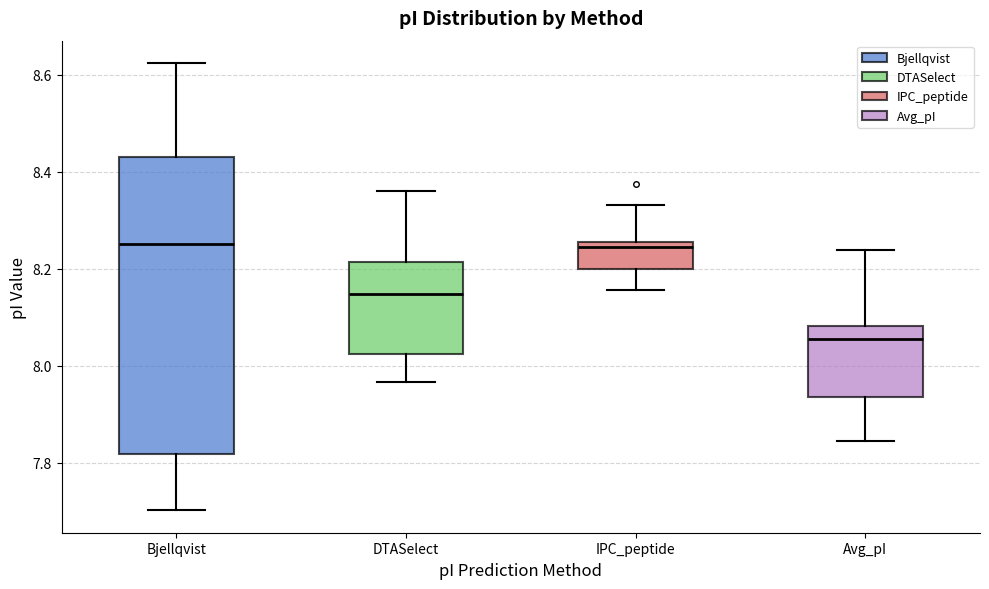

Reading left to right, transcribe this box plot: for each box, give where its median line is, the range the box spans, and where its two whiskers end, as read against the y-axis. The values are not printed on the chart, so give them approximately, as read against the axis.

Bjellqvist: median 8.26, box 7.82 to 8.44, whiskers 7.70 to 8.62
DTASelect: median 8.14, box 8.02 to 8.22, whiskers 7.96 to 8.36
IPC_peptide: median 8.24, box 8.20 to 8.26, whiskers 8.16 to 8.34
Avg_pI: median 8.06, box 7.94 to 8.08, whiskers 7.84 to 8.24